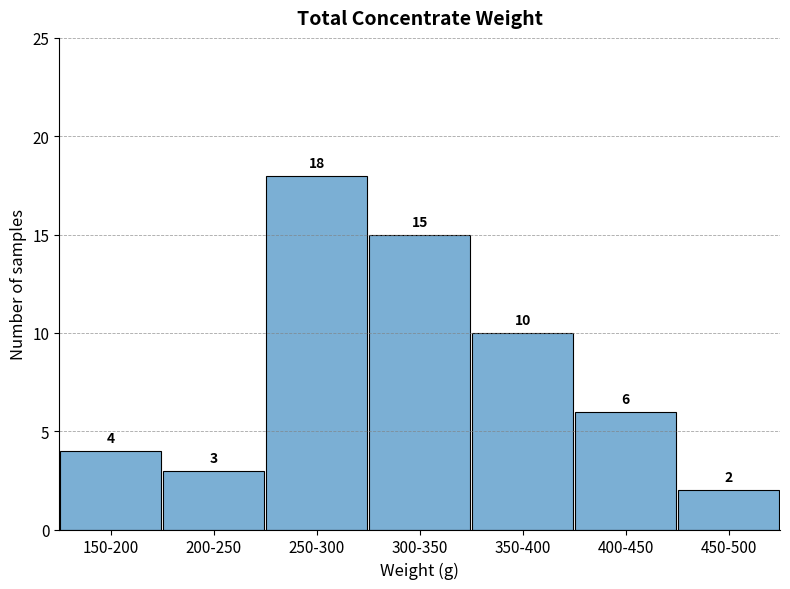

Reading right to left, transcribe all the data shown in this chart.

2	6	10	15	18	3	4